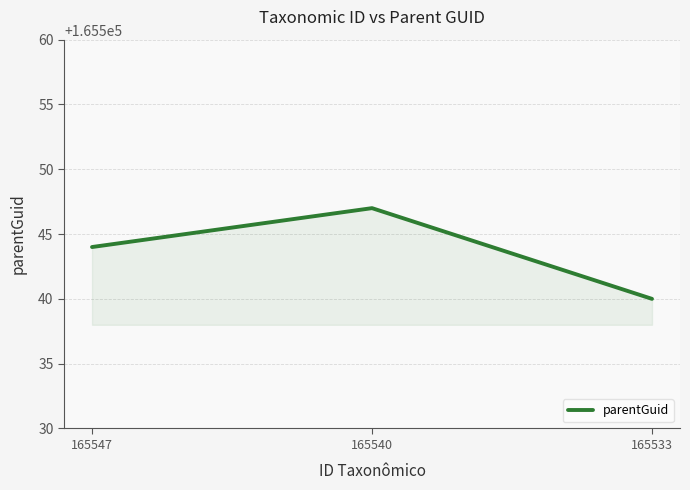

How many values are below 165544?

1